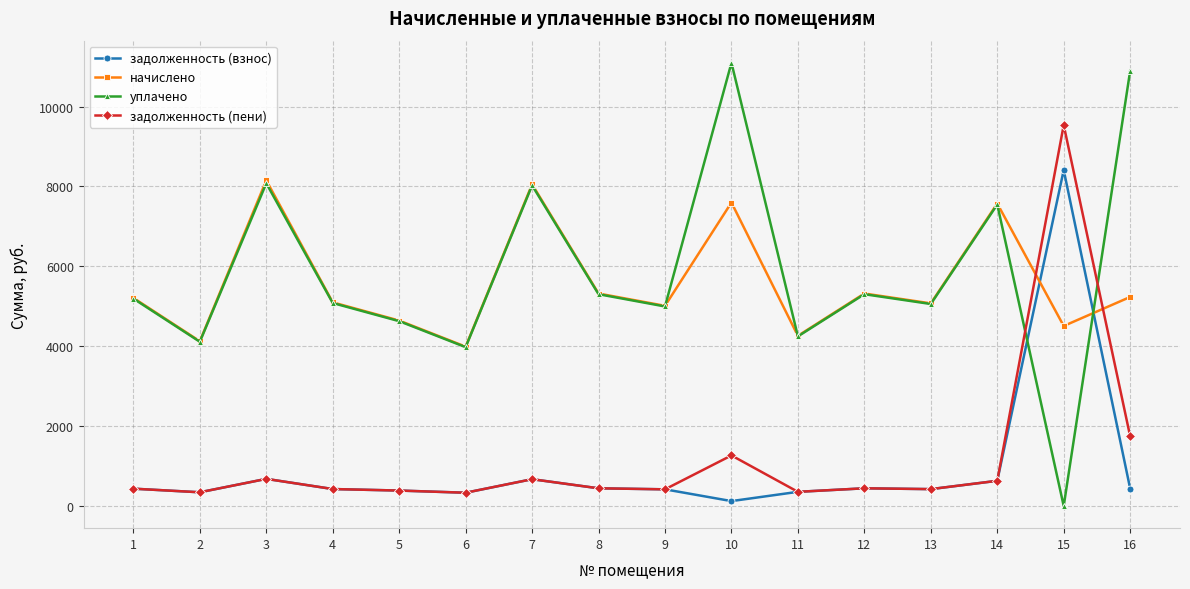

How many intersections are there between задолженность (пени) and уплачено?

2